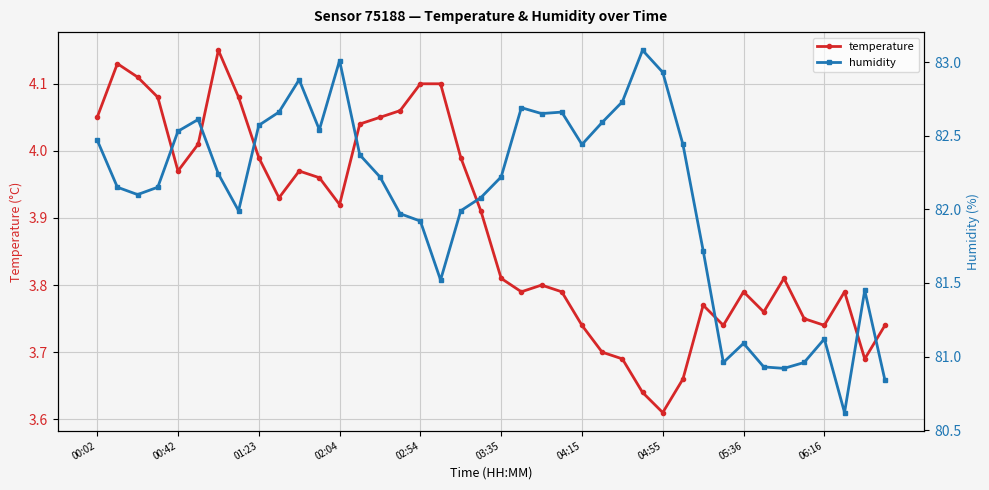

What is the label of the 15th point from the right?

25